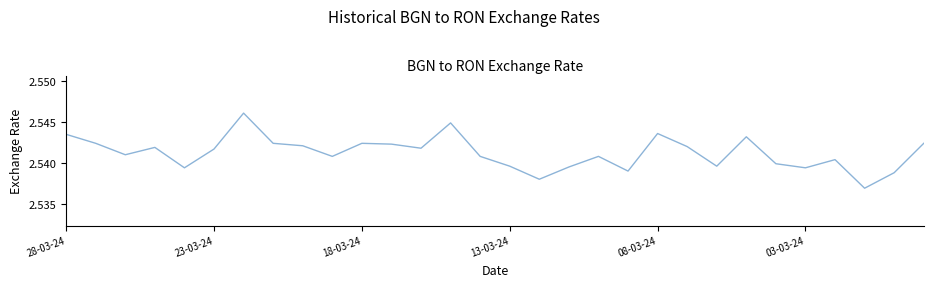

What is the sum of all values?

76.2